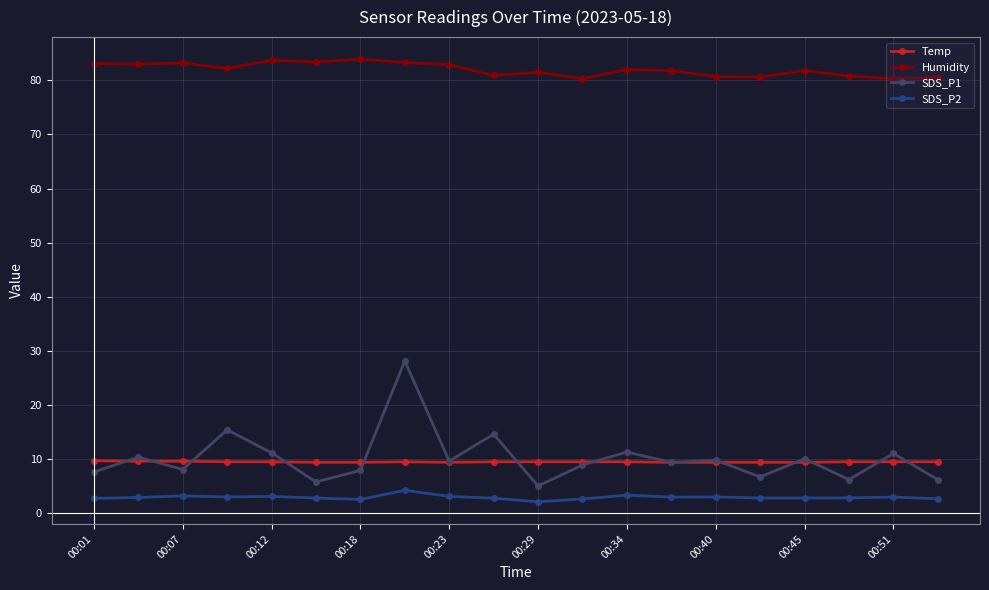

In Humidity, how many points are higher than both neighbors (excluding endpoints)?

6